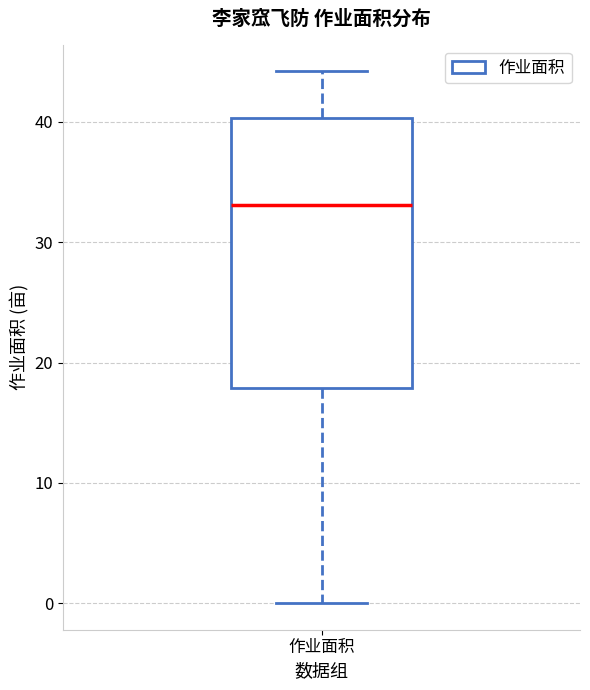

Transcribe this box plot: give where the median line is, the range the box spans, and where the two whiskers end, as read against the y-axis. The values are not printed on the chart, so give them approximately, as read against the axis.

median 33, box 18 to 40, whiskers 0 to 44